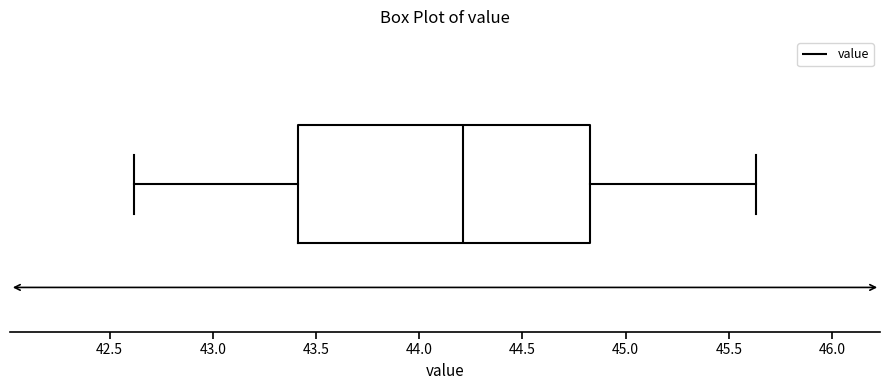

Where does the median line of the box sit on the x-axis? The values are not printed on the chart, so give them approximately, as read against the axis.

44.20